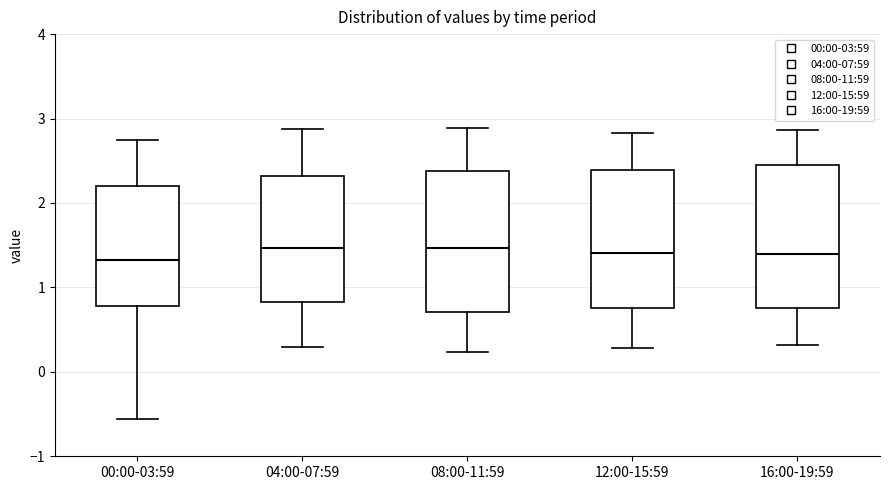

Reading left to right, transcribe this box plot: for each box, give where its median line is, the range the box spans, and where its two whiskers end, as read against the y-axis. The values are not printed on the chart, so give them approximately, as read against the axis.

00:00-03:59: median 1.3, box 0.8 to 2.2, whiskers -0.6 to 2.7
04:00-07:59: median 1.5, box 0.8 to 2.3, whiskers 0.3 to 2.9
08:00-11:59: median 1.5, box 0.7 to 2.4, whiskers 0.2 to 2.9
12:00-15:59: median 1.4, box 0.8 to 2.4, whiskers 0.3 to 2.8
16:00-19:59: median 1.4, box 0.8 to 2.4, whiskers 0.3 to 2.9